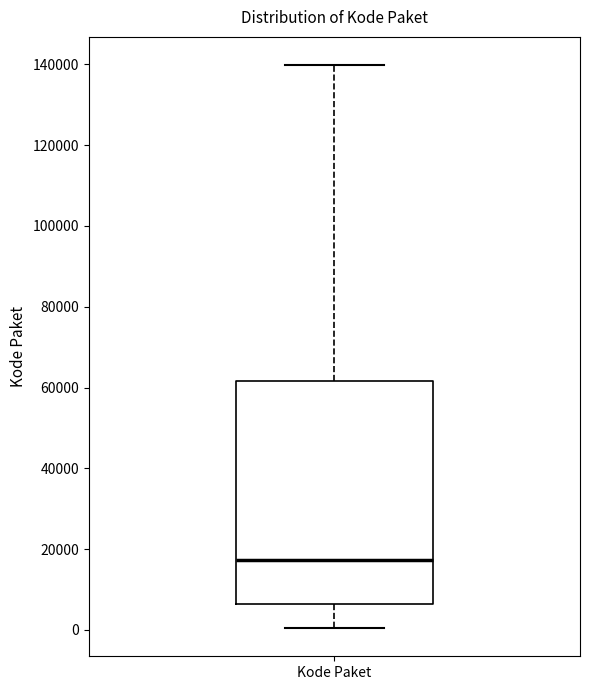

Where does the median line of the box for Kode Paket sit on the y-axis? The values are not printed on the chart, so give them approximately, as read against the axis.

18000